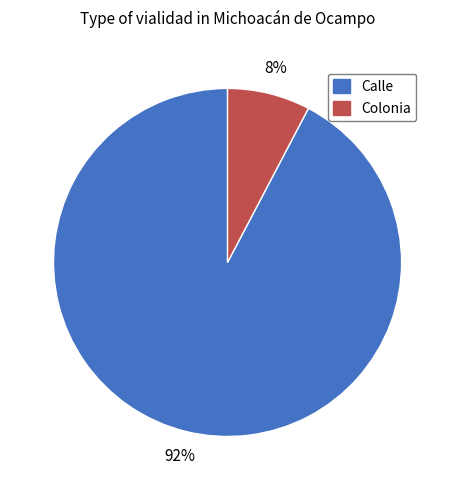

The Calle slice represents 92% of the pie. True or false?

True